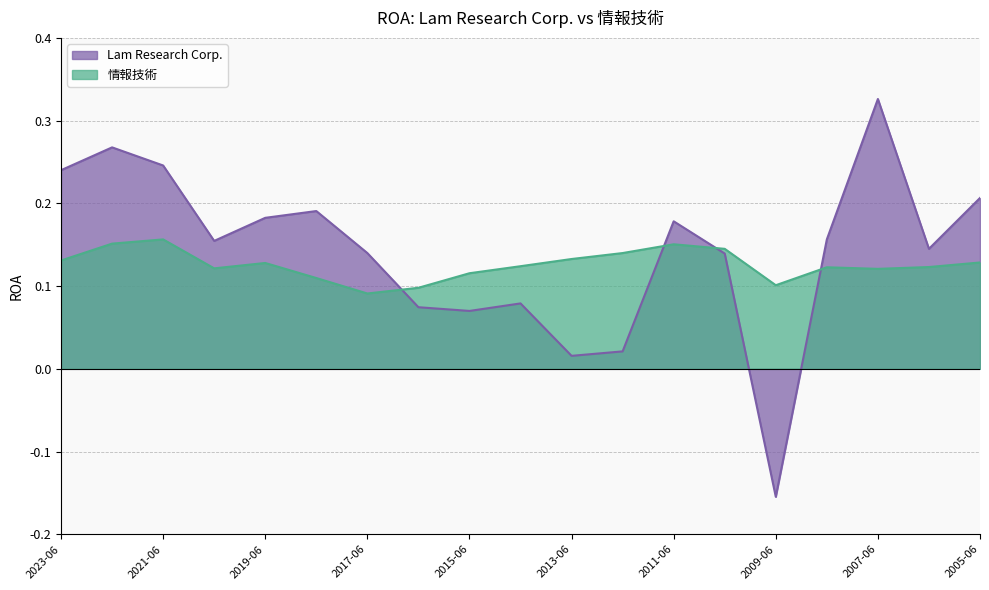

Where is the first local minimum for 情報技術?

2020-06-28